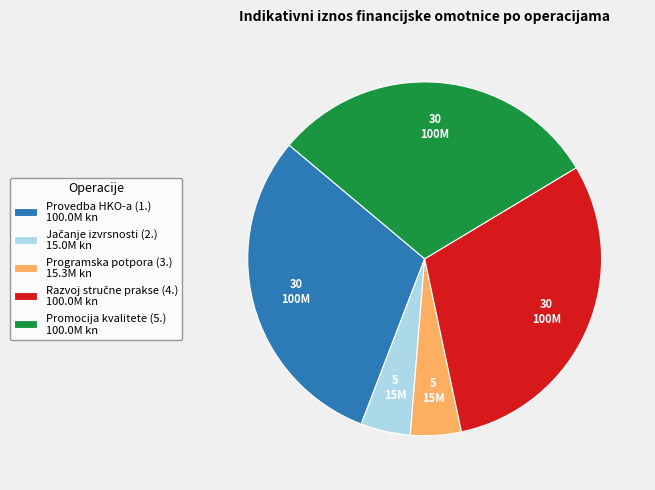

True or false: Provedba HKO-a (1.) 100.0M kn accounts for 30% of the total.

True